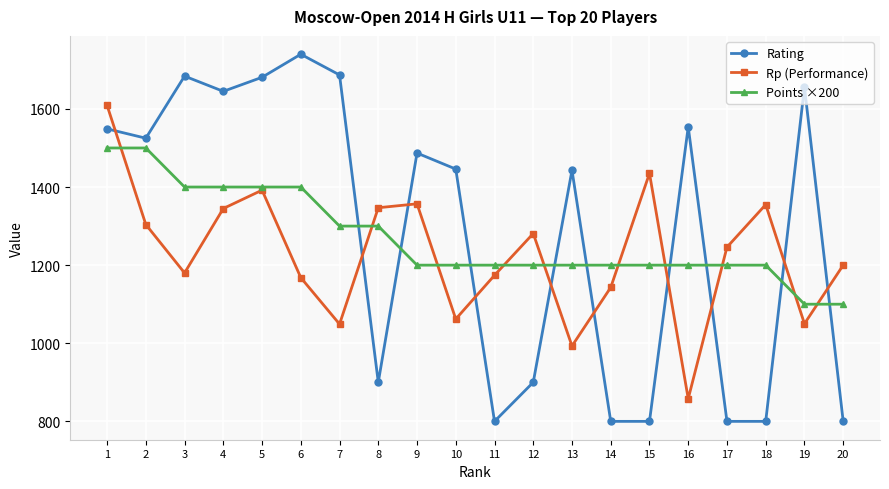

True or false: Rp (Performance) has a value of 1050 at 19.

True